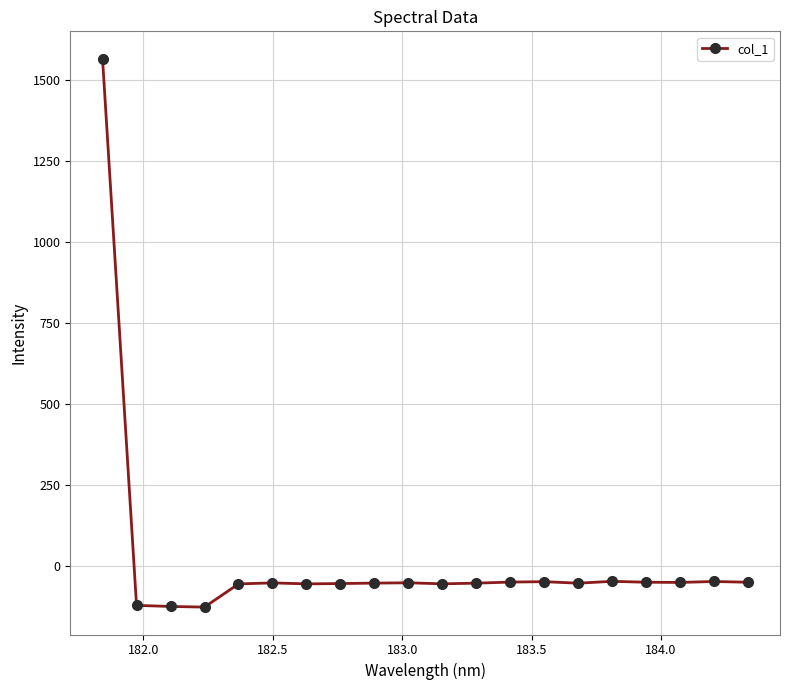

What is the maximum value shown in the chart?

1565.1